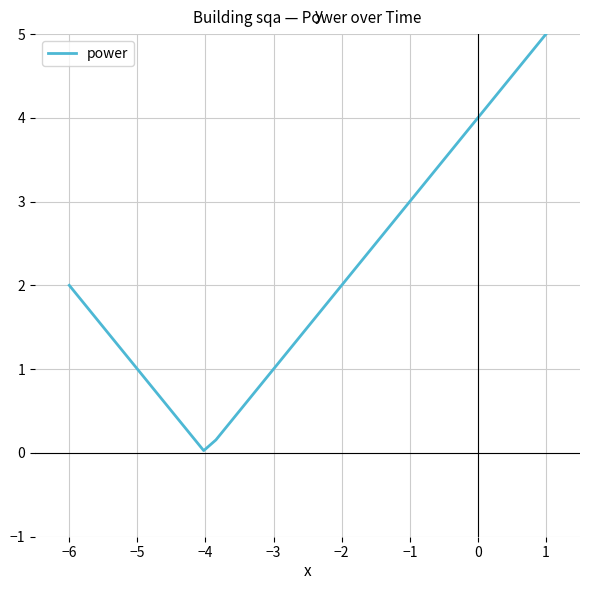

What is the greatest value displayed?

5.0